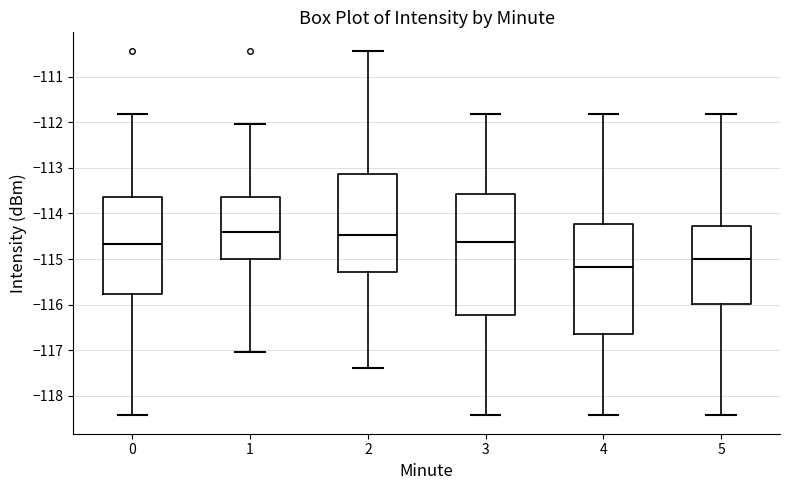

Reading left to right, transcribe this box plot: for each box, give where its median line is, the range the box spans, and where its two whiskers end, as read against the y-axis. The values are not printed on the chart, so give them approximately, as read against the axis.

0: median -114.7, box -115.8 to -113.6, whiskers -118.4 to -111.8
1: median -114.4, box -115.0 to -113.6, whiskers -117.0 to -112.0
2: median -114.5, box -115.3 to -113.1, whiskers -117.4 to -110.4
3: median -114.6, box -116.2 to -113.6, whiskers -118.4 to -111.8
4: median -115.2, box -116.6 to -114.2, whiskers -118.4 to -111.8
5: median -115.0, box -116.0 to -114.3, whiskers -118.4 to -111.8